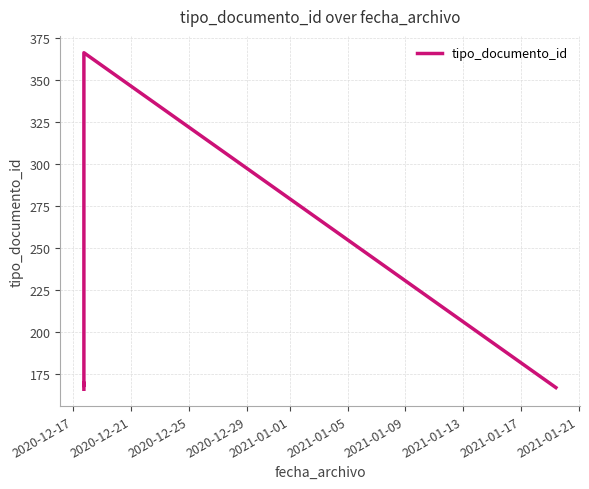

What is the minimum value shown in the chart?

166